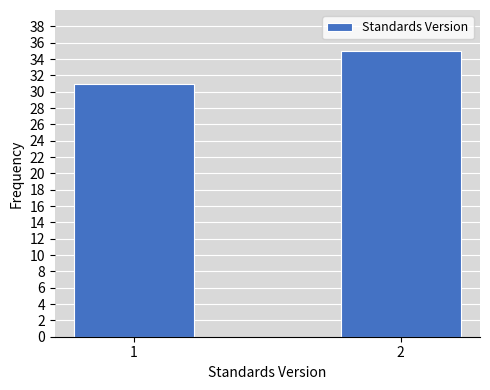

Reading left to right, list all the values displayed in this chart.

1=31	2=35